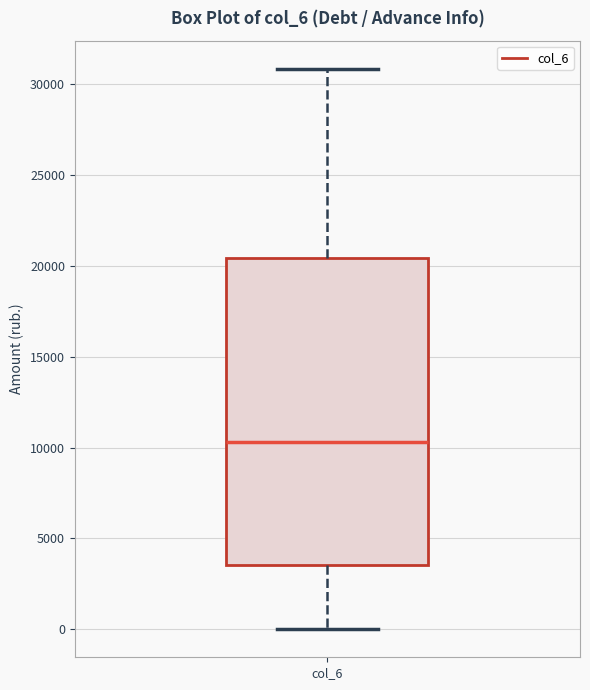

Transcribe this box plot: give where the median line is, the range the box spans, and where the two whiskers end, as read against the y-axis. The values are not printed on the chart, so give them approximately, as read against the axis.

median 10500, box 3500 to 20500, whiskers 0 to 31000